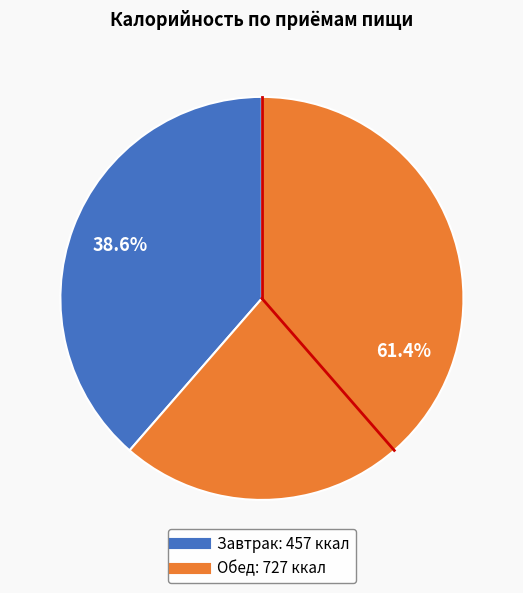

Approximately how many times larger is the value at Завтрак compared to Обед?

0.6